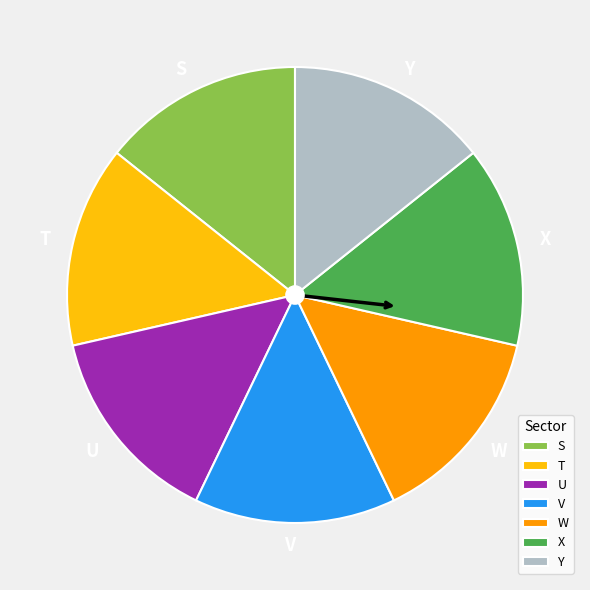

Approximately how many times larger is the value at X compared to Y?

1.0